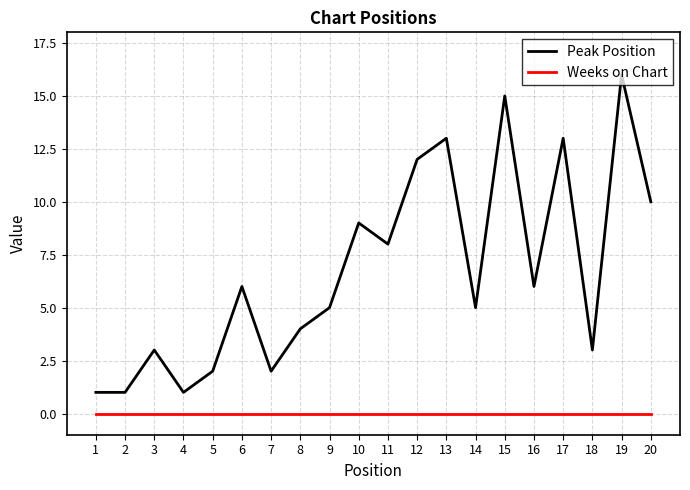

Which series has the largest total across all categories?

Peak Position